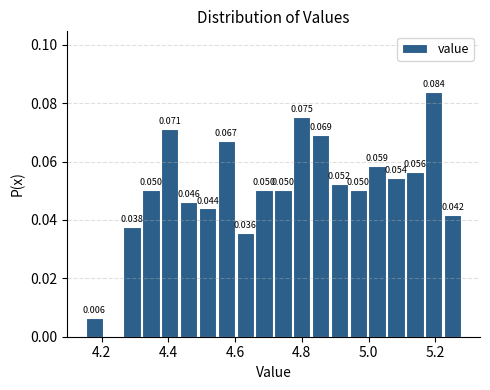

Around what value on the x-axis is the tallest bar? Give the approximate position of its centre, as read against the axis.

5.20